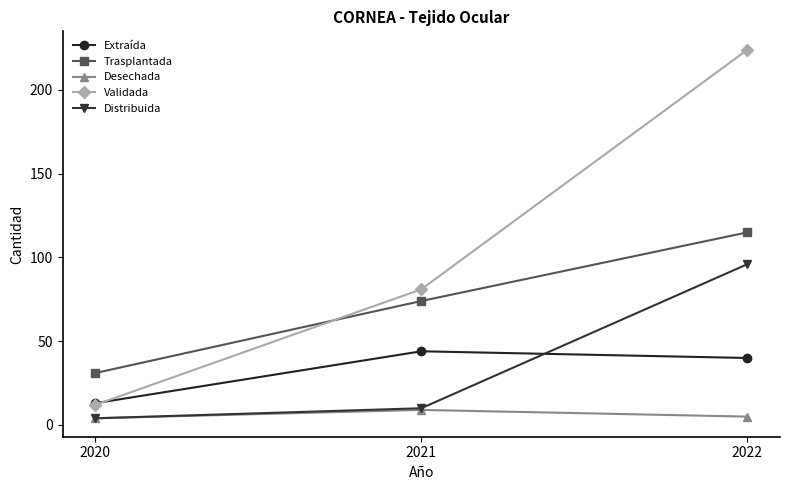

Is this an area chart (filled region under the line)?

No